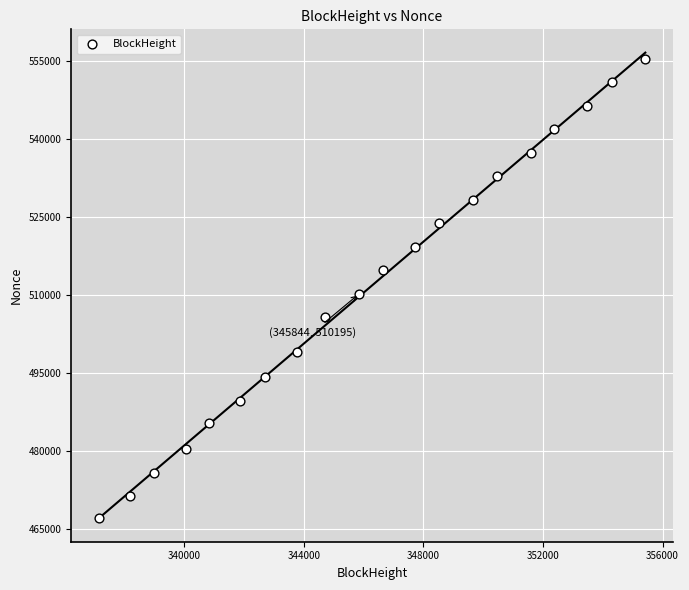

What Y value in the scatter plot is closest to 511244?

510195